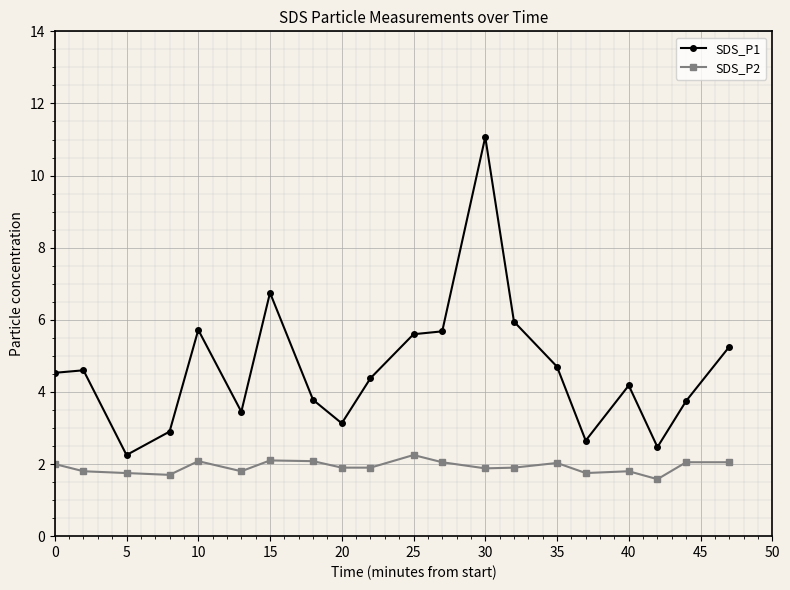

In SDS_P1, how many points are lower than both neighbors (excluding endpoints)?

5